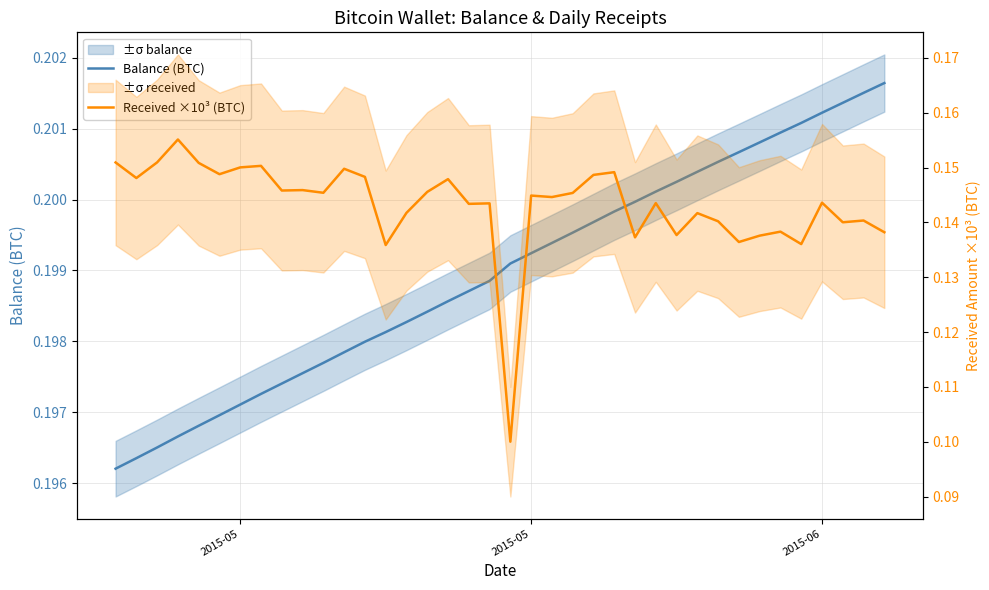

How many categories are shown in the chart?

38